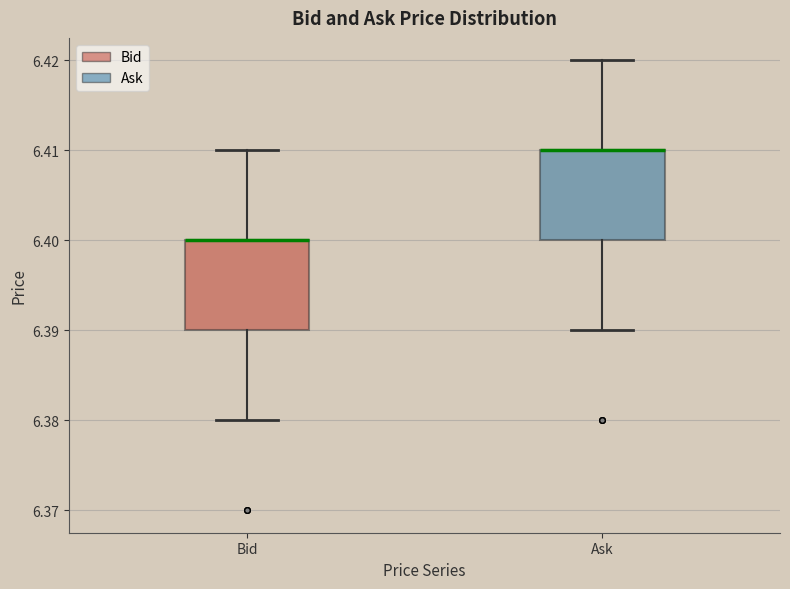

Where is the lower edge of the box for Ask on the y-axis? The values are not printed on the chart, so give them approximately, as read against the axis.

6.40